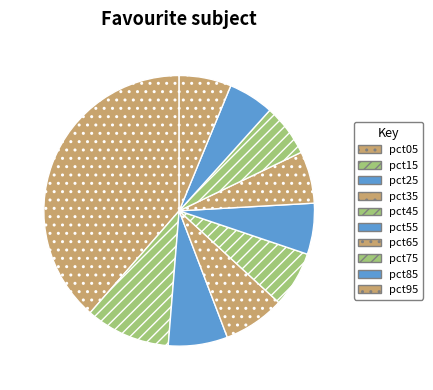

The pct05 slice represents 39% of the pie. True or false?

True